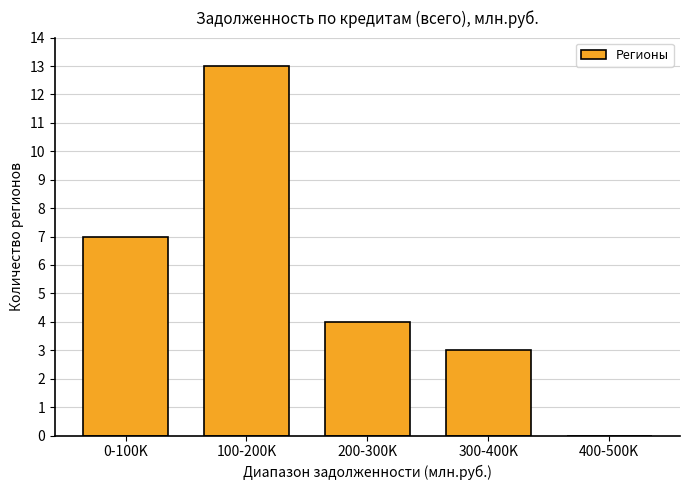

Reading right to left, extract all data points from this chart.

400-500K=0	300-400K=3	200-300K=4	100-200K=13	0-100K=7